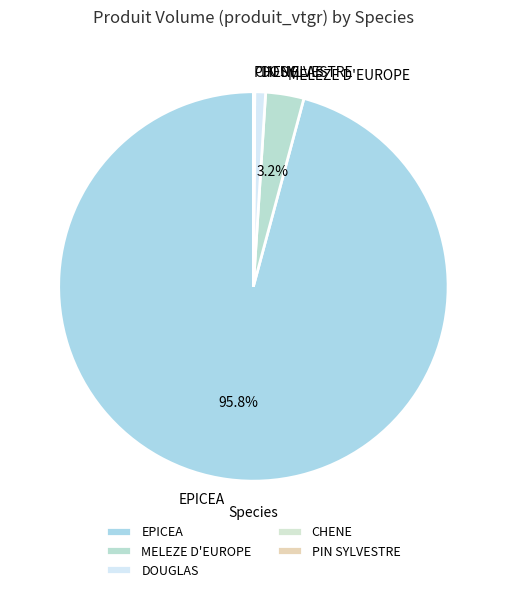

Which slice is the largest?

EPICEA